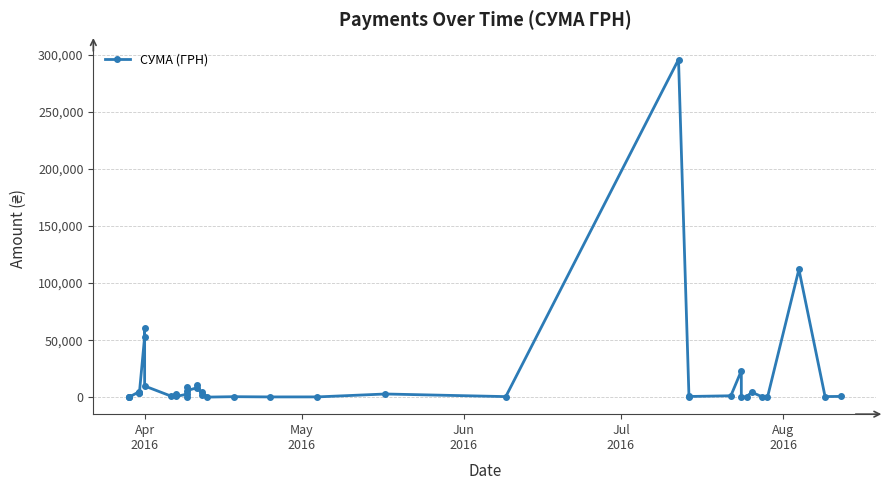

What is the value of the 24th point from the left?

323.2